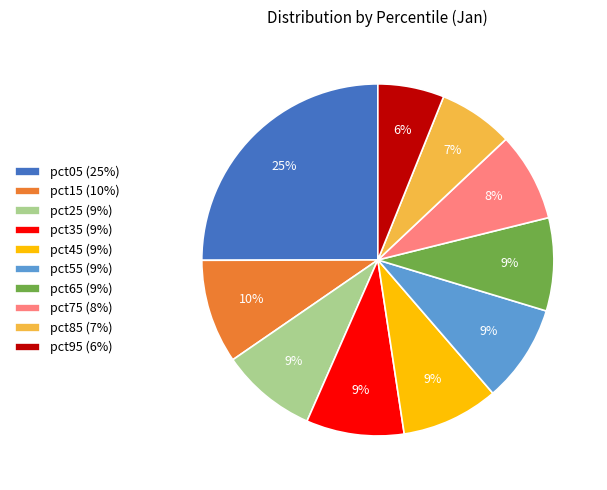

Which has a higher value, pct25 (9%) or pct85 (7%)?

pct25 (9%)